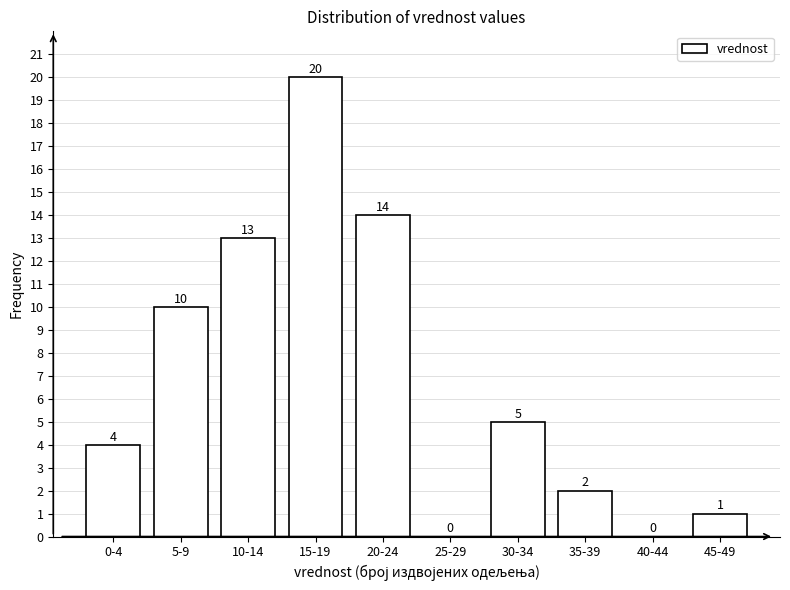

Reading left to right, list all the values displayed in this chart.

0-4=4	5-9=10	10-14=13	15-19=20	20-24=14	25-29=0	30-34=5	35-39=2	40-44=0	45-49=1